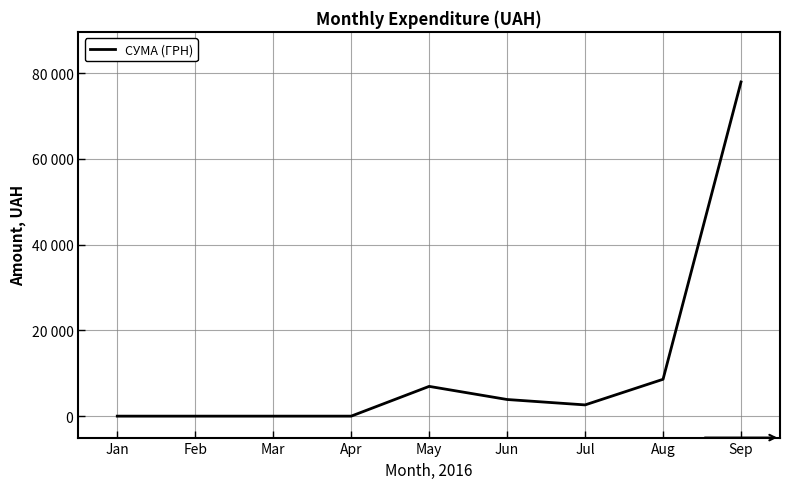

What is the difference between the values at Sep and Jan?

77932.4